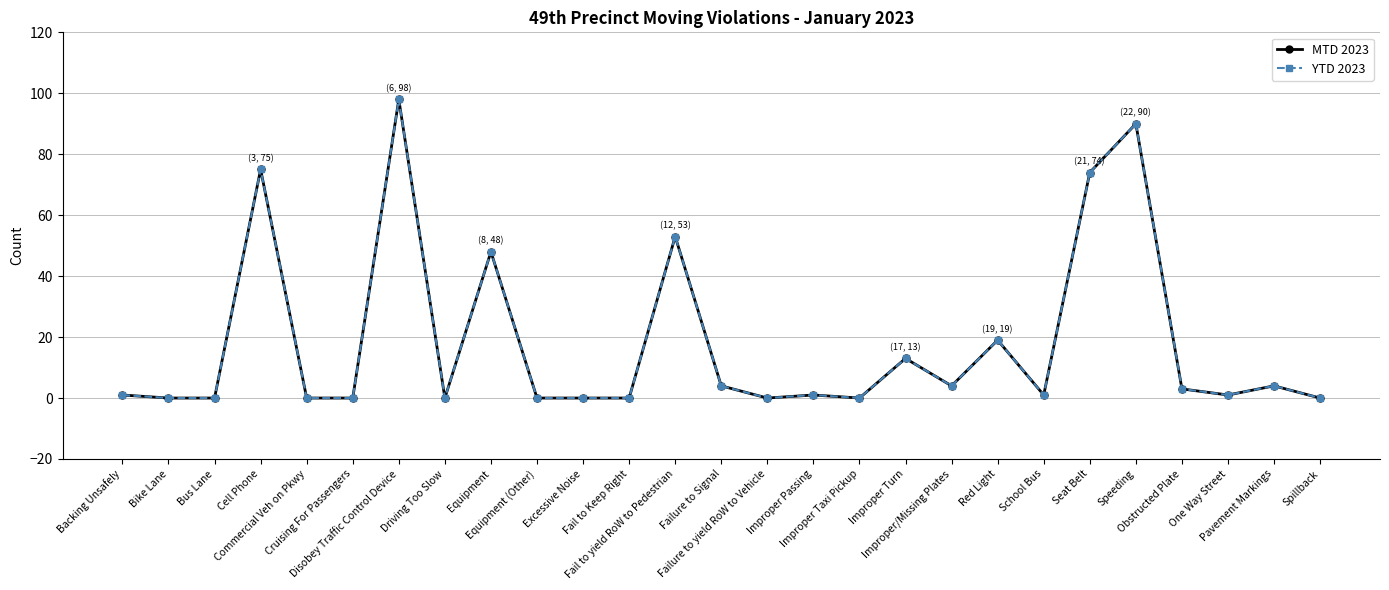

Is this an area chart (filled region under the line)?

No